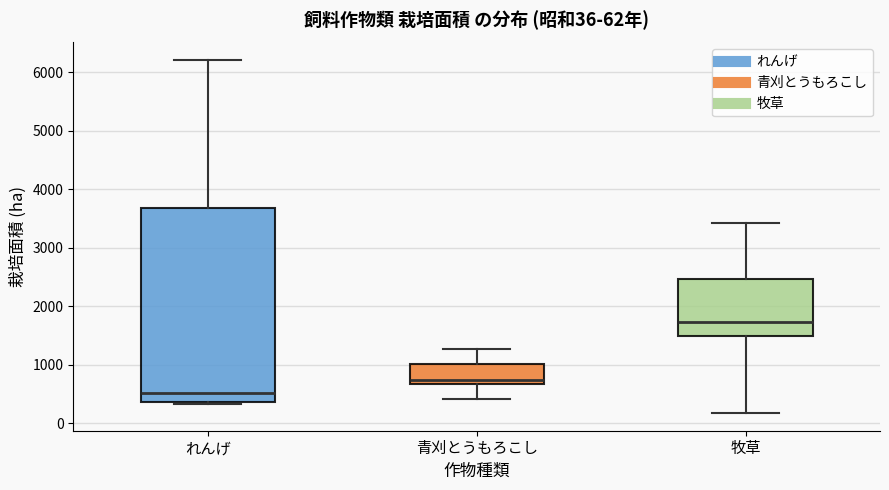

Comparing the boxes themselves (not the whiskers), which one is the tallest?

れんげ